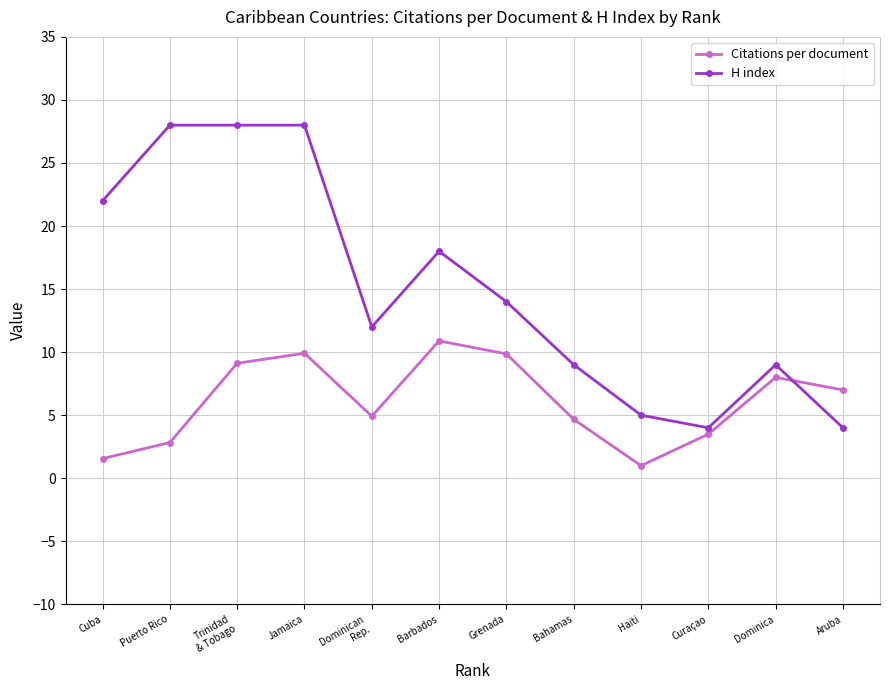

The value of Citations per document at Dominican
Rep. is 3.4. True or false?

False